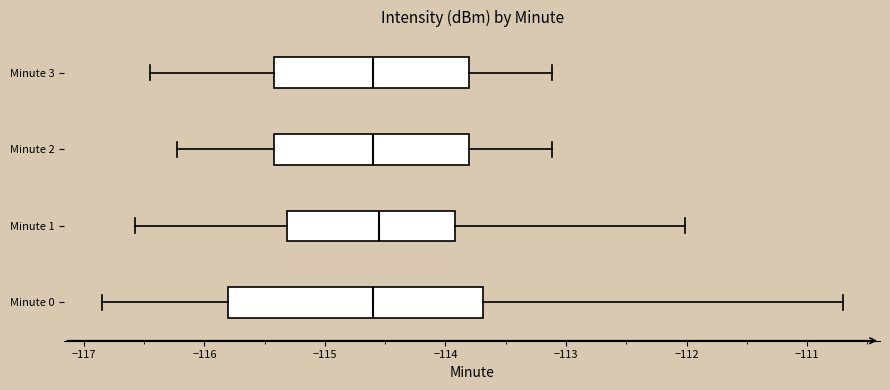

Reading bottom to top, transcribe this box plot: for each box, give where its median line is, the range the box spans, and where its two whiskers end, as read against the x-axis. The values are not printed on the chart, so give them approximately, as read against the axis.

Minute 0: median -114.6, box -115.8 to -113.7, whiskers -116.9 to -110.7
Minute 1: median -114.6, box -115.3 to -113.9, whiskers -116.6 to -112.0
Minute 2: median -114.6, box -115.4 to -113.8, whiskers -116.2 to -113.1
Minute 3: median -114.6, box -115.4 to -113.8, whiskers -116.4 to -113.1